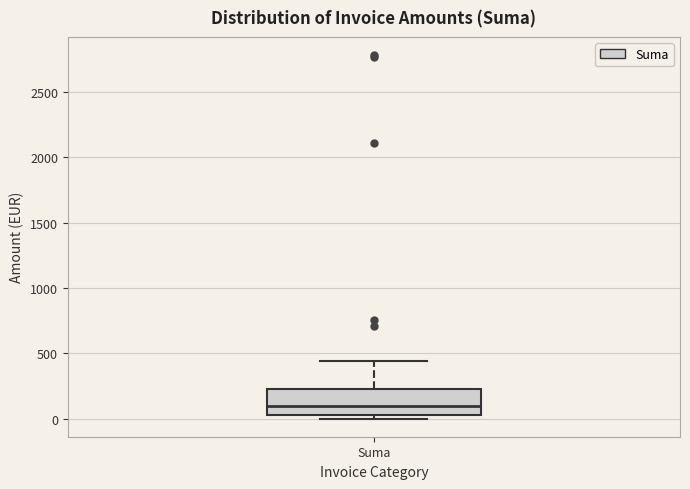

Transcribe this box plot: give where the median line is, the range the box spans, and where the two whiskers end, as read against the y-axis. The values are not printed on the chart, so give them approximately, as read against the axis.

median 100, box 50 to 200, whiskers 0 to 450